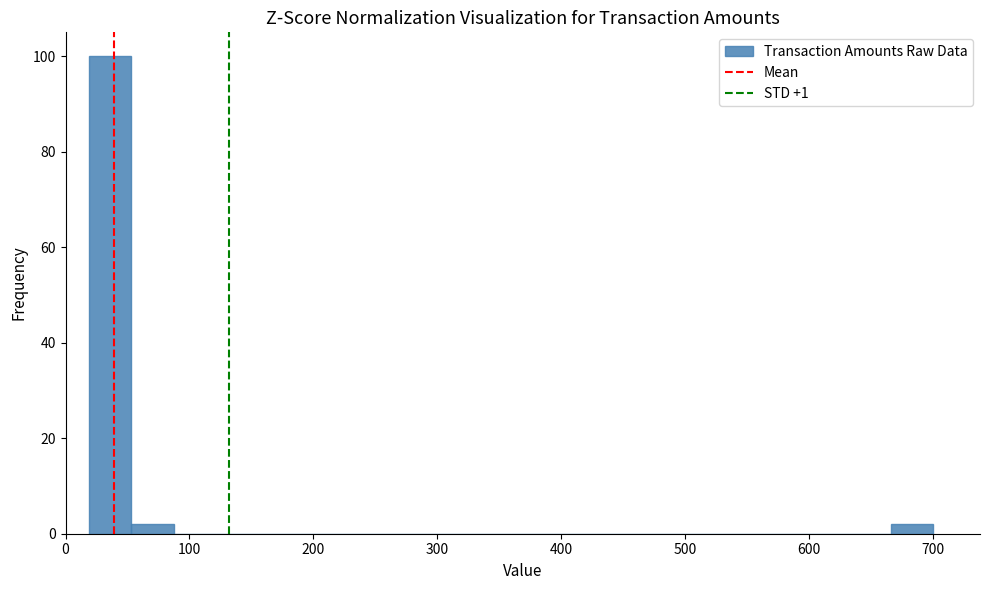

Around what value on the x-axis is the tallest bar? Give the approximate position of its centre, as read against the axis.

40